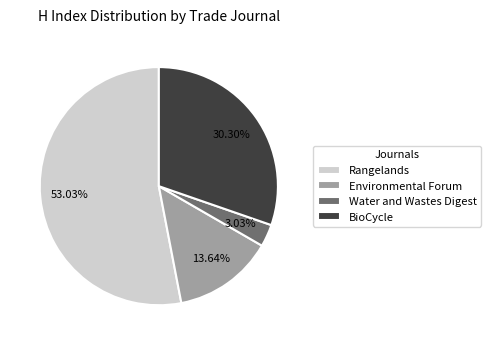

Count the number of slices in the pie.

4